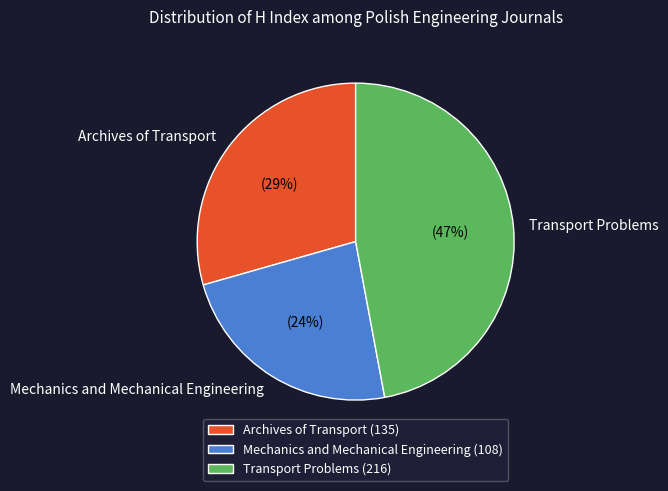

To the nearest percent, what percentage of the pie is Archives of Transport?

29%